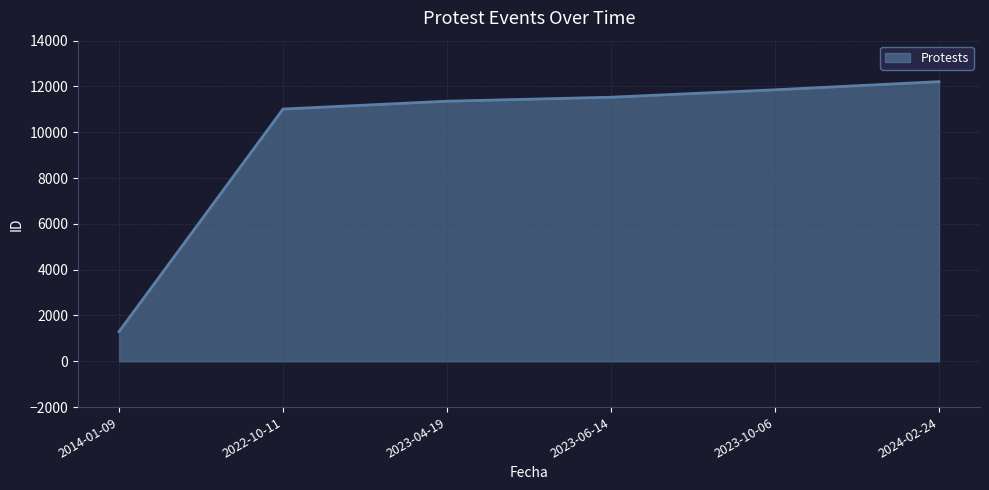

What is the ratio of the value at 2022-10-11 to the value at 2023-04-19?

1.0